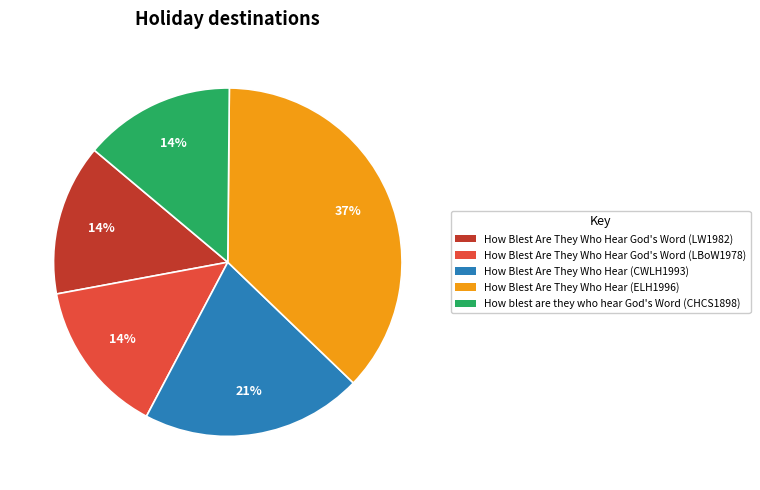

Count the number of slices in the pie.

5